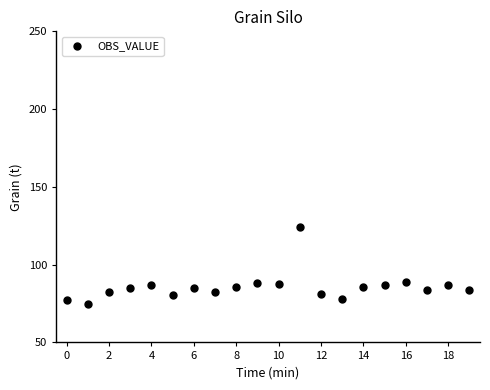

What is the range of Y values (max minus min)?

49.4